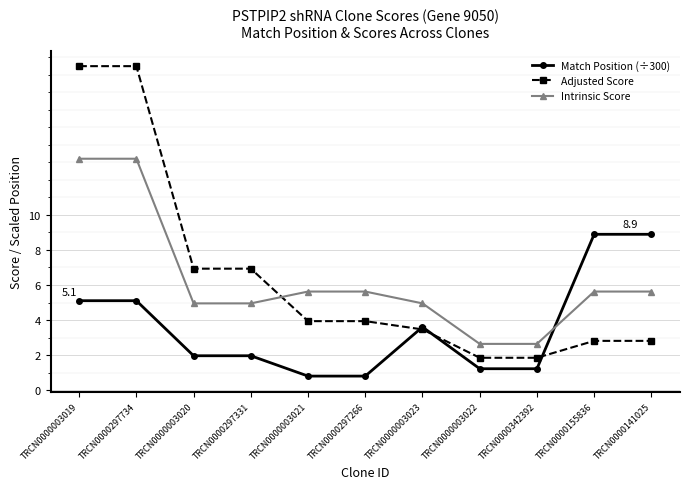

What is the value of the Match Position (÷300) point at the 11th from the left?

8.9